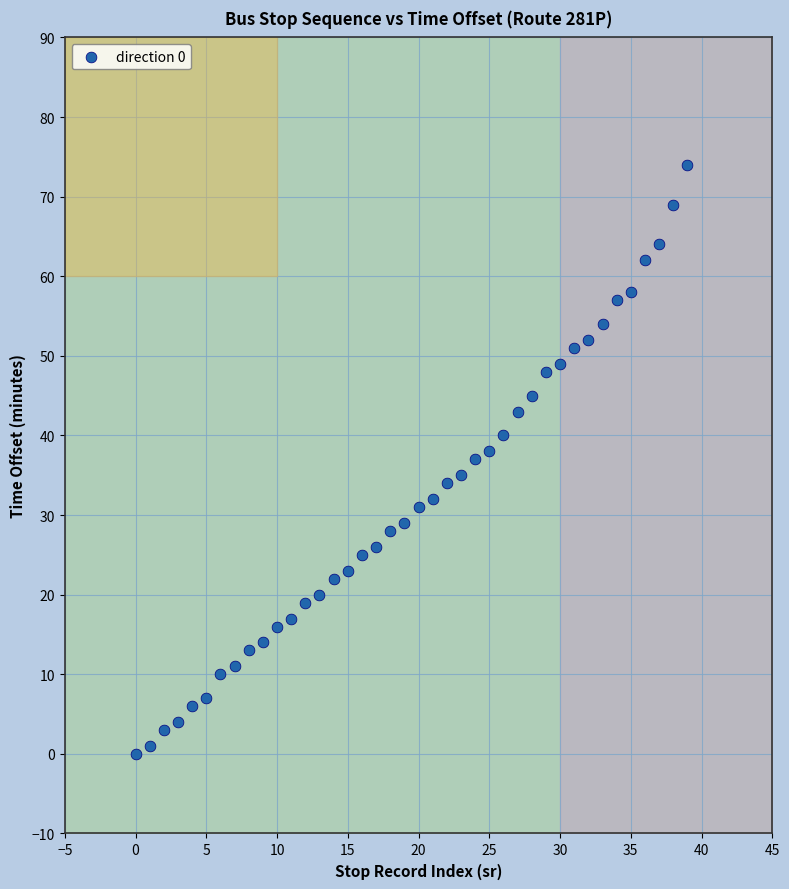

What is the range of Y values (max minus min)?

74